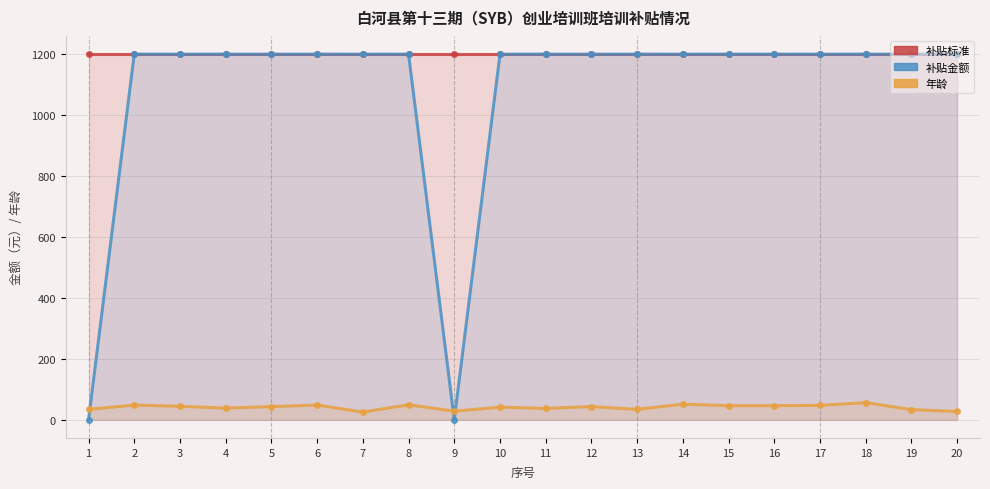

What is the difference between the highest and lowest values at 17?

1153